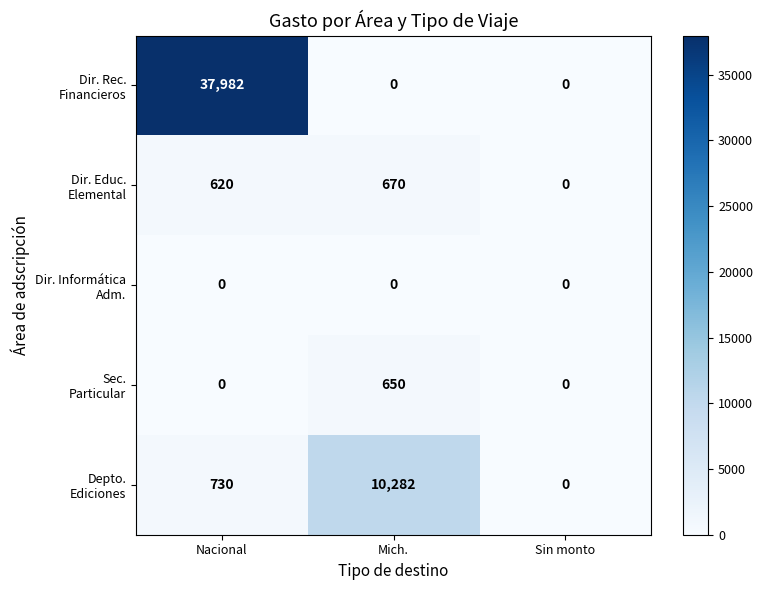

What is the total value across all series at Mich.?

11602